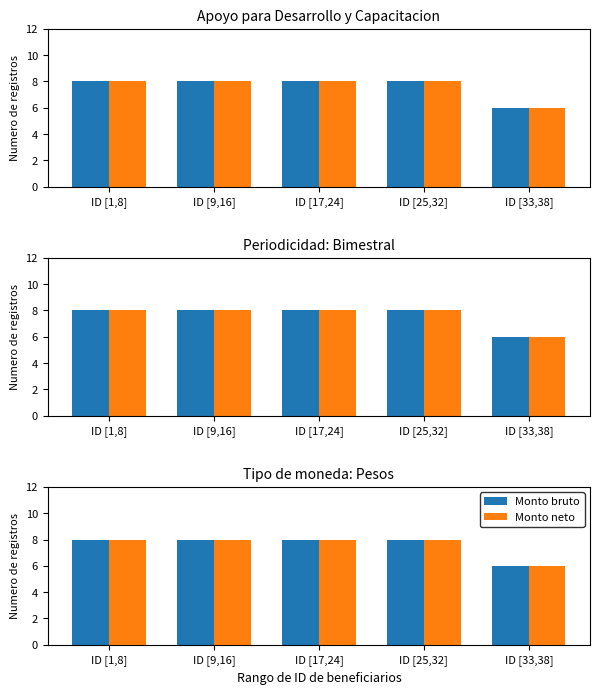

Which series changed the most between ID [17,24] and ID [33,38]?

Monto bruto